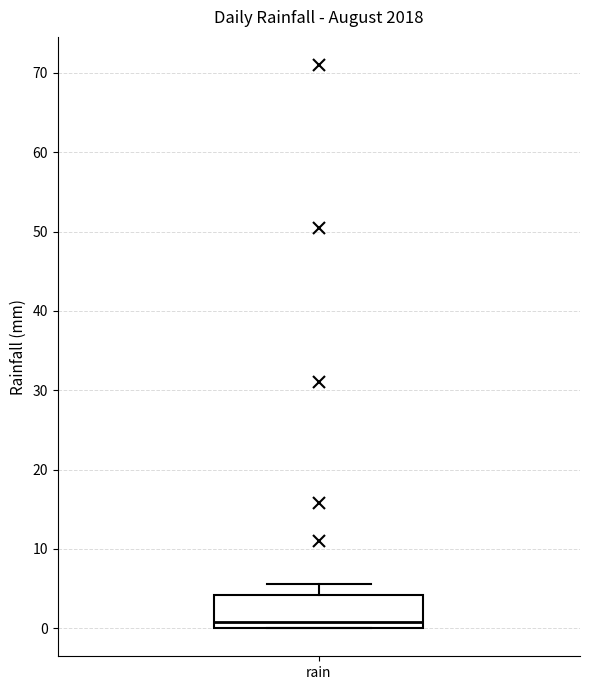

Where does the median line of the box for rain sit on the y-axis? The values are not printed on the chart, so give them approximately, as read against the axis.

1